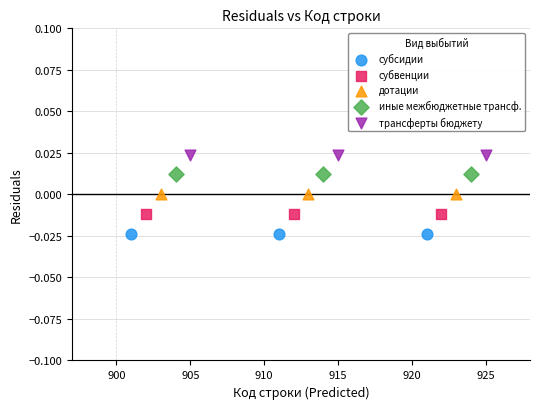

Which series contains the highest Y value?

трансферты бюджету